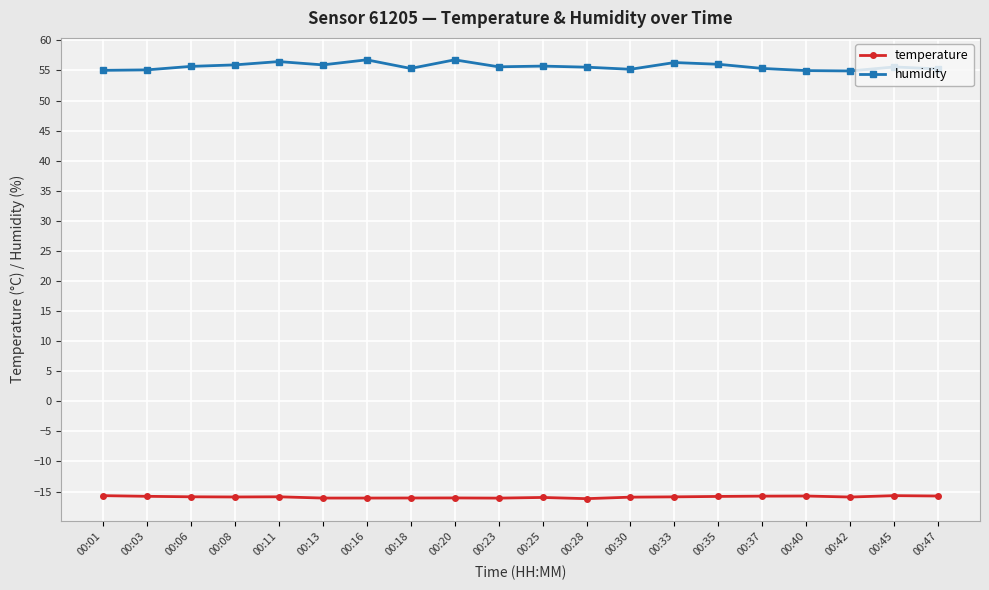

What is the value of the temperature point at the 1st from the left?

-15.7